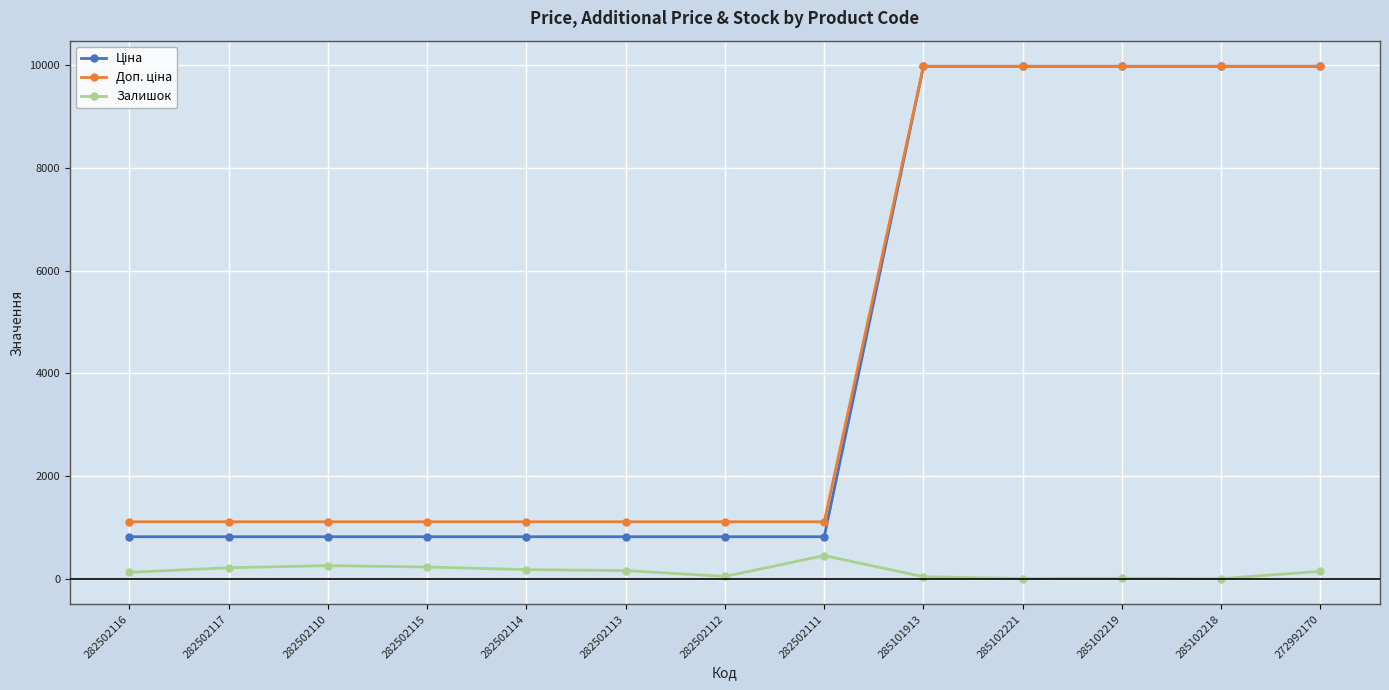

How many data points does each series have?

13